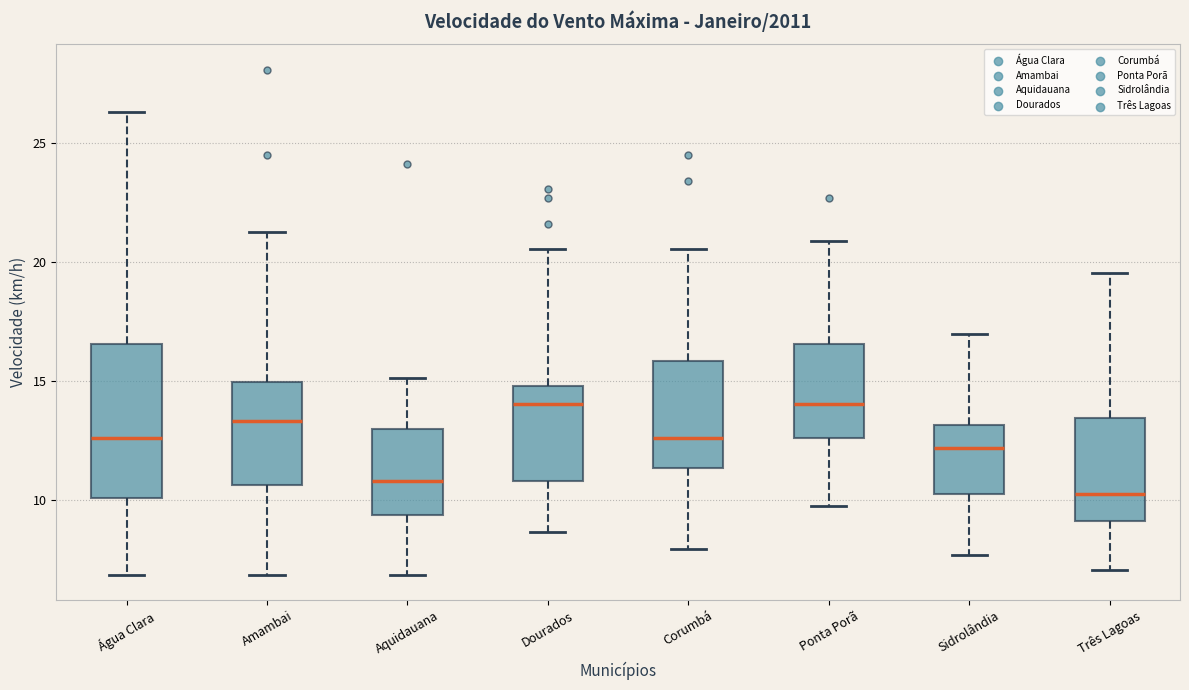

Reading left to right, read every box against the y-axis: the position of its median line, the range the box covers, and the ends of its whiskers. The values are not printed on the chart, so give them approximately, as read against the axis.

Água Clara: median 12.5, box 10.0 to 16.5, whiskers 7.0 to 26.5
Amambai: median 13.5, box 10.5 to 15.0, whiskers 7.0 to 21.0
Aquidauana: median 11.0, box 9.5 to 13.0, whiskers 7.0 to 15.0
Dourados: median 14.0, box 11.0 to 15.0, whiskers 8.5 to 20.5
Corumbá: median 12.5, box 11.5 to 16.0, whiskers 8.0 to 20.5
Ponta Porã: median 14.0, box 12.5 to 16.5, whiskers 9.5 to 21.0
Sidrolândia: median 12.0, box 10.0 to 13.0, whiskers 7.5 to 17.0
Três Lagoas: median 10.0, box 9.0 to 13.5, whiskers 7.0 to 19.5